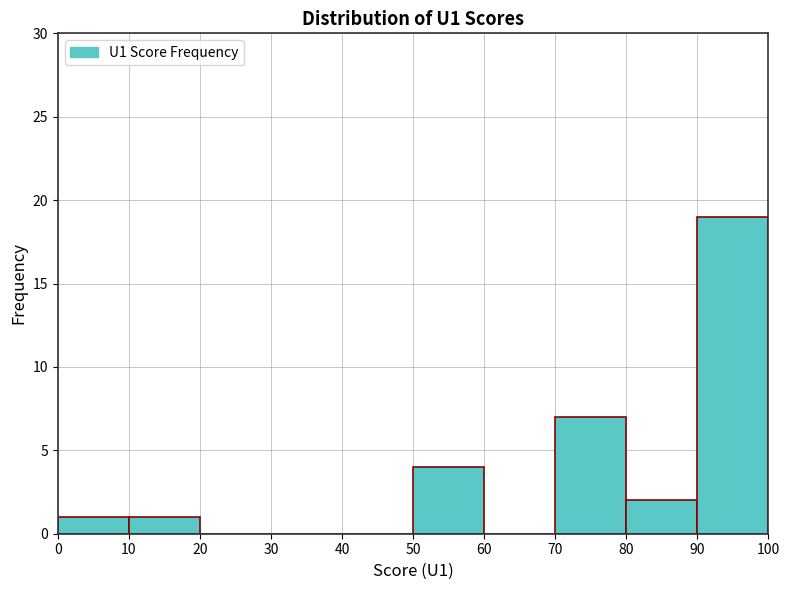

Reading left to right, transcribe this chart: for each bar, give the range it covers on the x-axis and its height. The values are not printed on the chart, so give them approximately, as read against the axis.

0 to 10: 1
10 to 20: 1
20 to 30: 0
30 to 40: 0
40 to 50: 0
50 to 60: 4
60 to 70: 0
70 to 80: 7
80 to 90: 2
90 to 100: 19